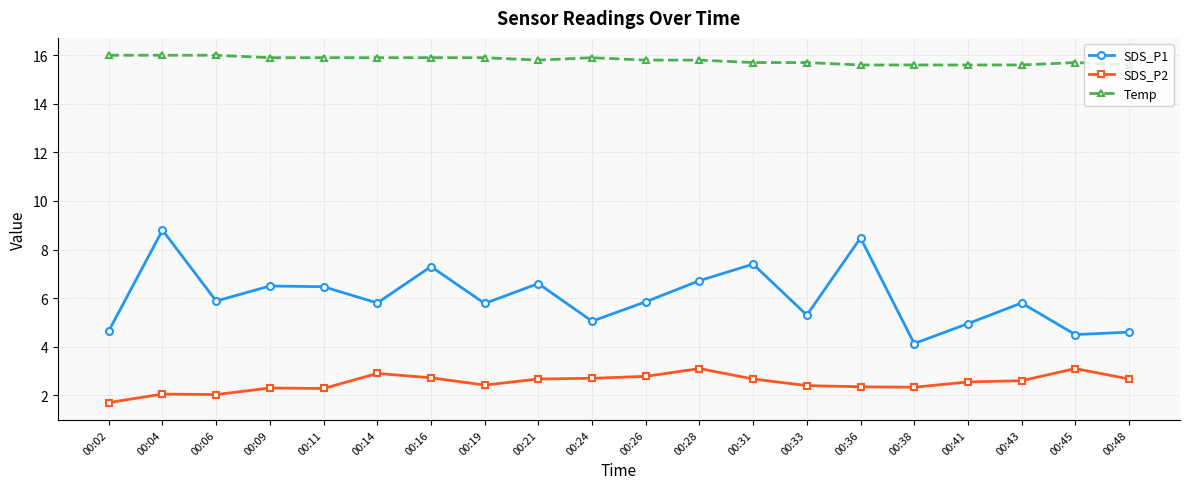

Which series has the widest spread of values?

SDS_P1